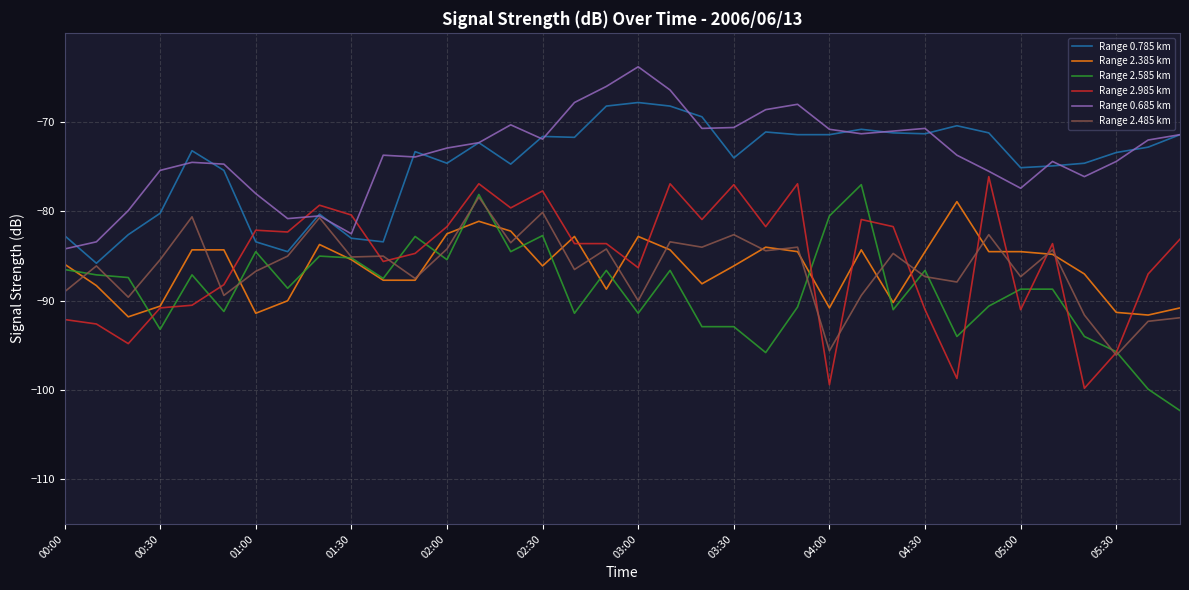

What is the maximum value shown in the chart?

-63.8